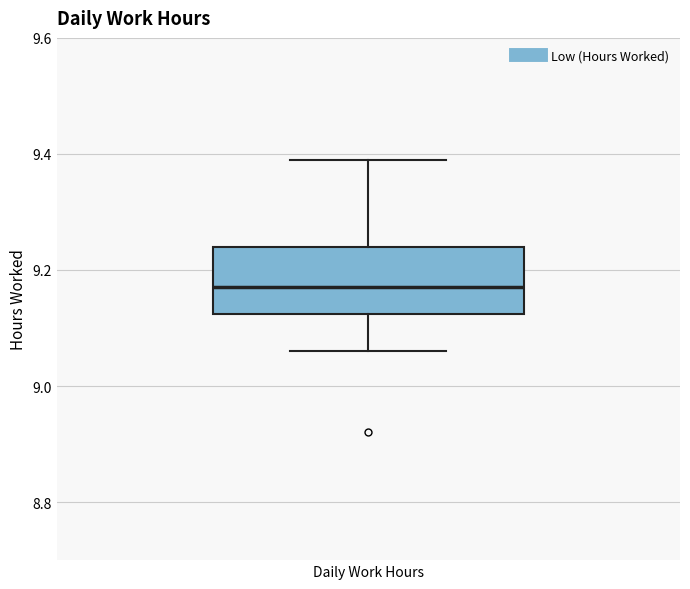

Read this box plot against the y-axis: the position of the median line, the range covered by the box, and the ends of both whiskers. The values are not printed on the chart, so give them approximately, as read against the axis.

median 9.18, box 9.12 to 9.24, whiskers 9.06 to 9.40